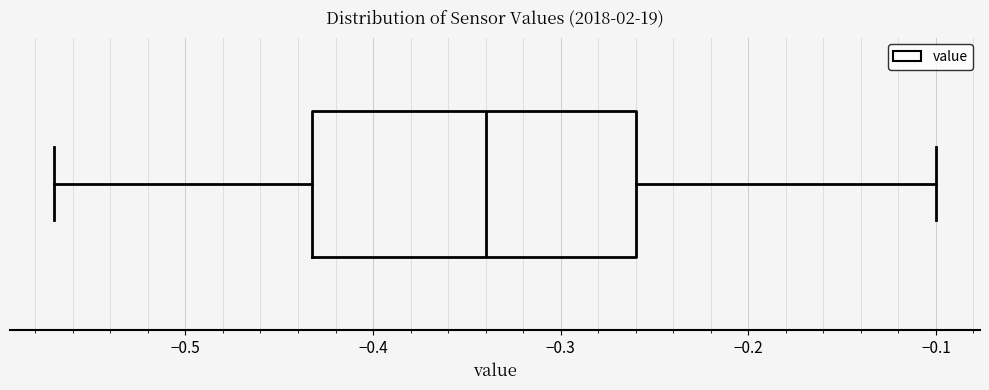

Read this box plot against the x-axis: the position of the median line, the range covered by the box, and the ends of both whiskers. The values are not printed on the chart, so give them approximately, as read against the axis.

median -0.34, box -0.43 to -0.26, whiskers -0.57 to -0.10